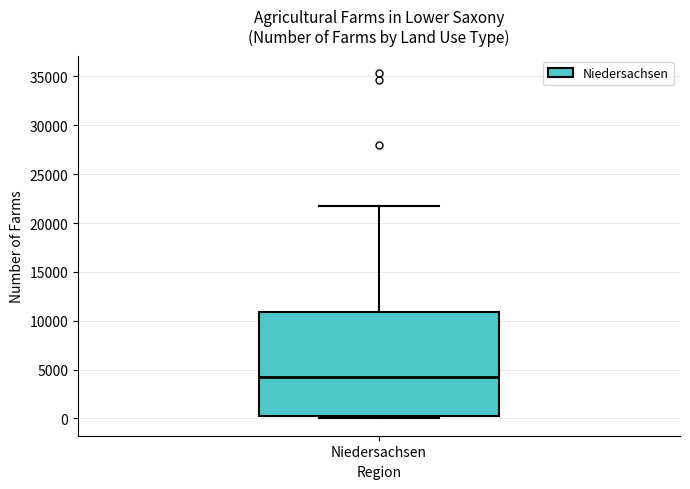

Where does the upper whisker of the box for Niedersachsen end on the y-axis? The values are not printed on the chart, so give them approximately, as read against the axis.

22000